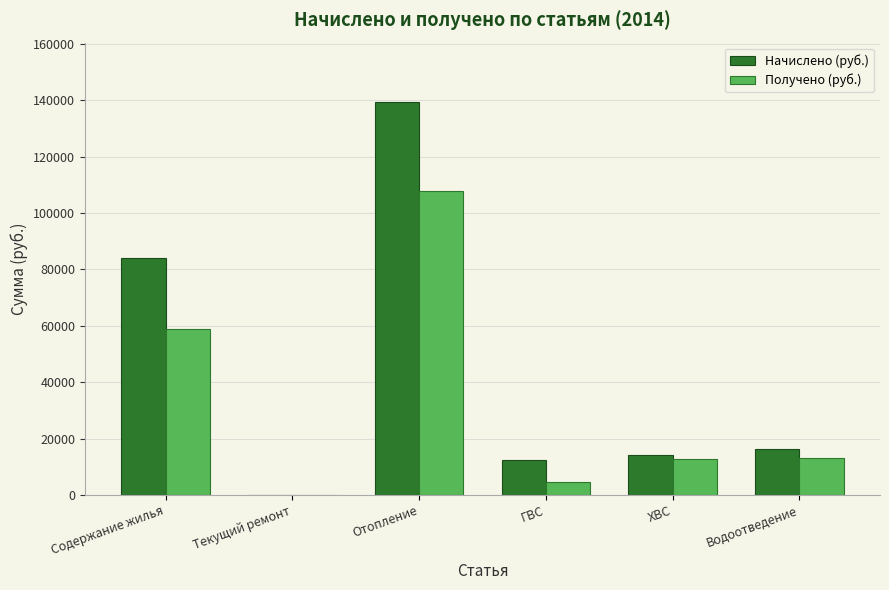

Which series has the largest total across all categories?

Начислено (руб.)